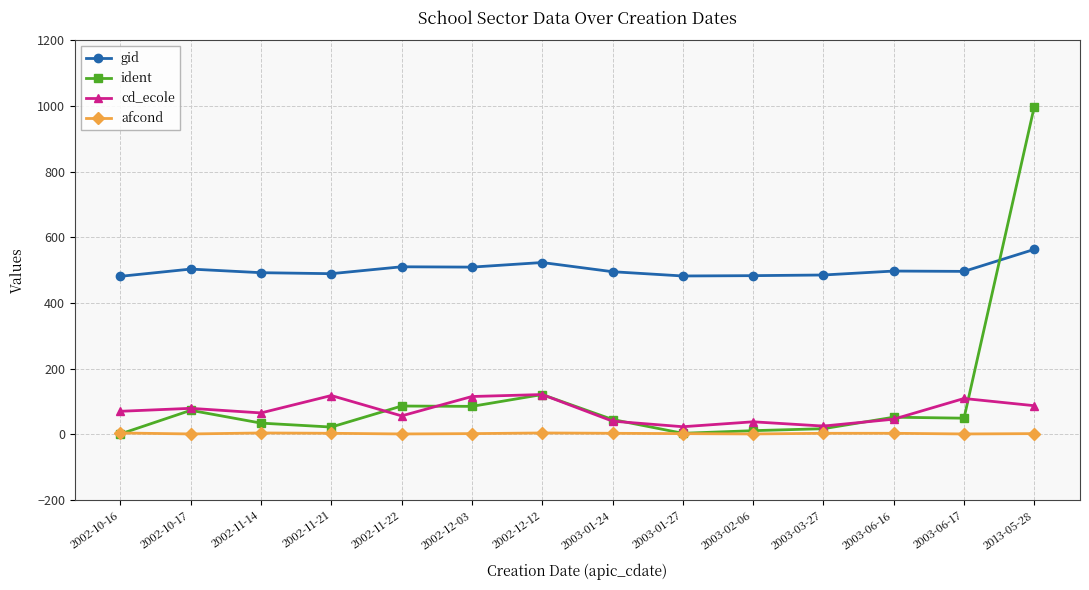

Which series has the widest spread of values?

ident